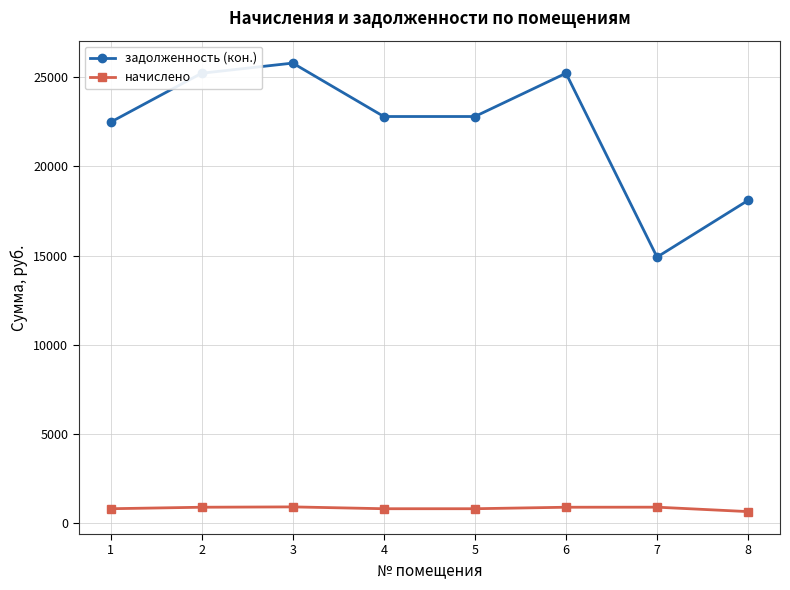

True or false: задолженность (кон.) and начислено intersect in this chart.

False